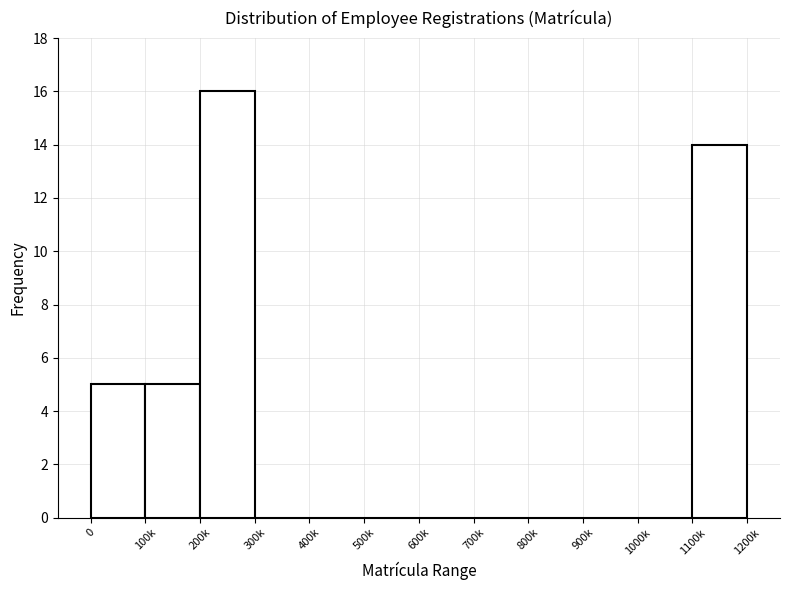

Reading left to right, transcribe all the data shown in this chart.

0=5	100k=5	200k=16	300k=0	400k=0	500k=0	600k=0	700k=0	800k=0	900k=0	1000k=0	1100k=14